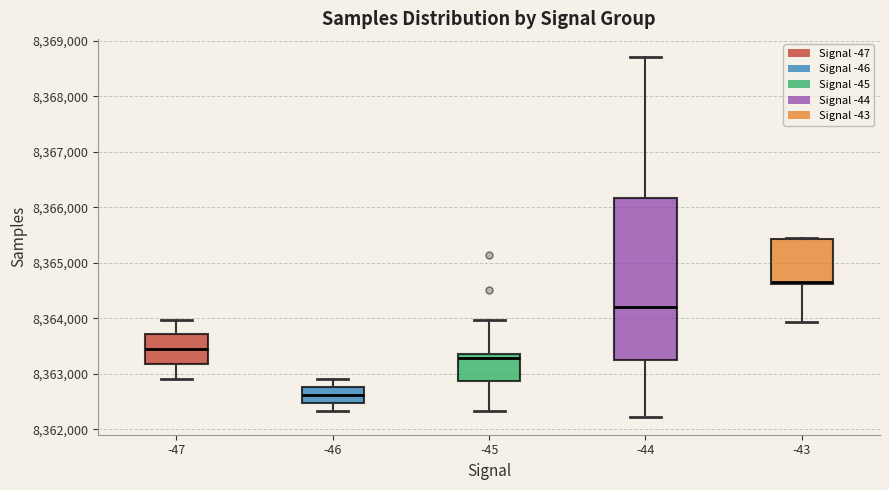

Which box is the tallest, from its lower edge to its upper edge?

-44